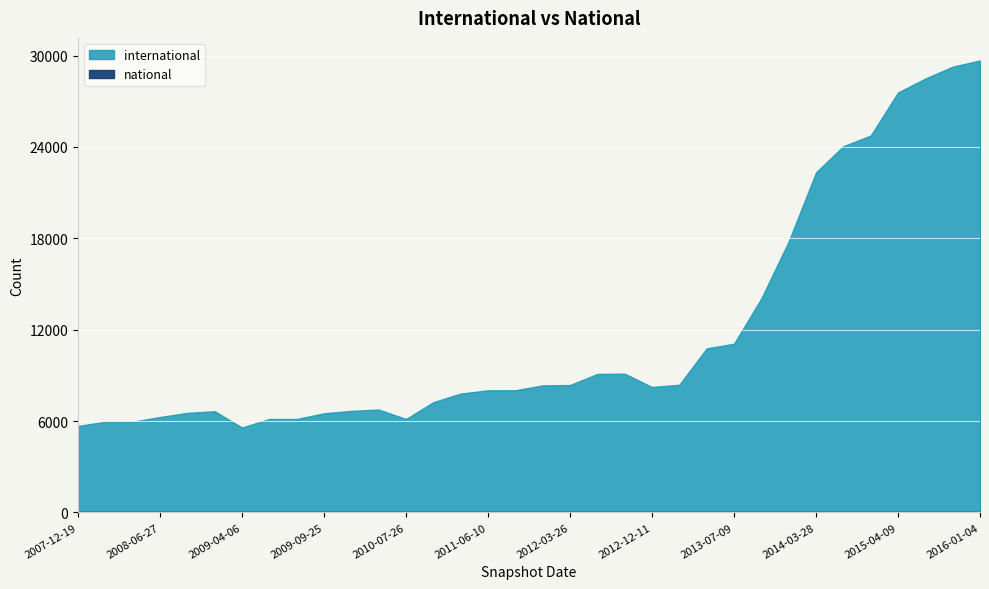

What are all the series names shown in the legend?

international, national